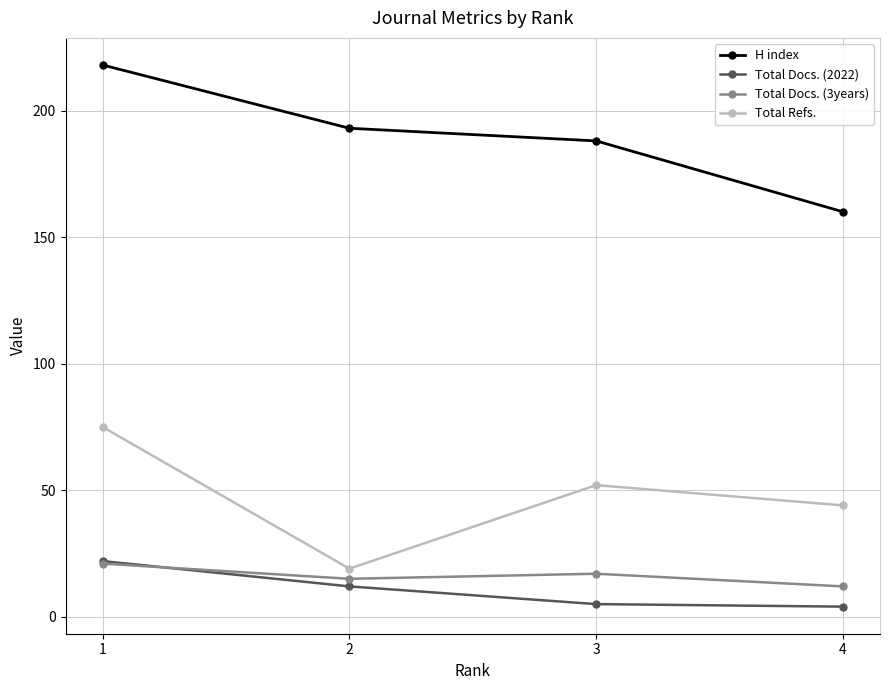

True or false: H index has a value of 115 at 1.

False